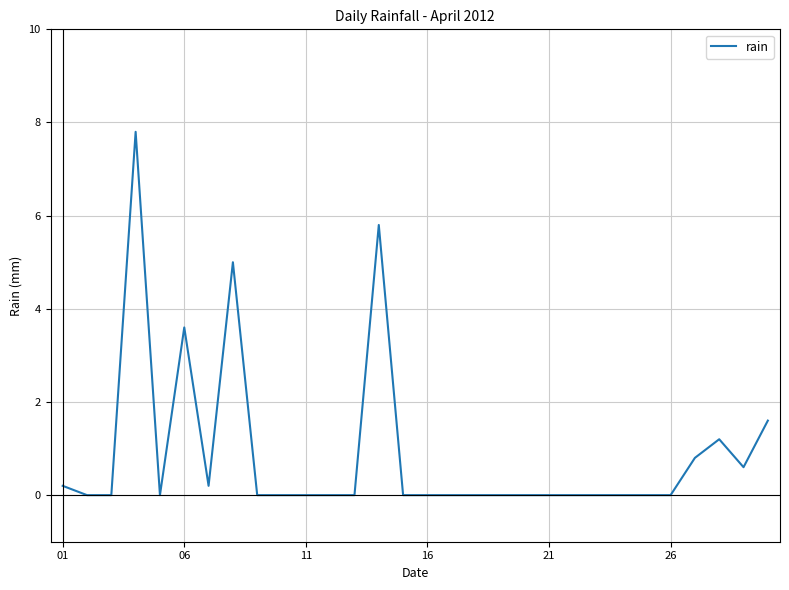

What is the greatest value displayed?

7.8